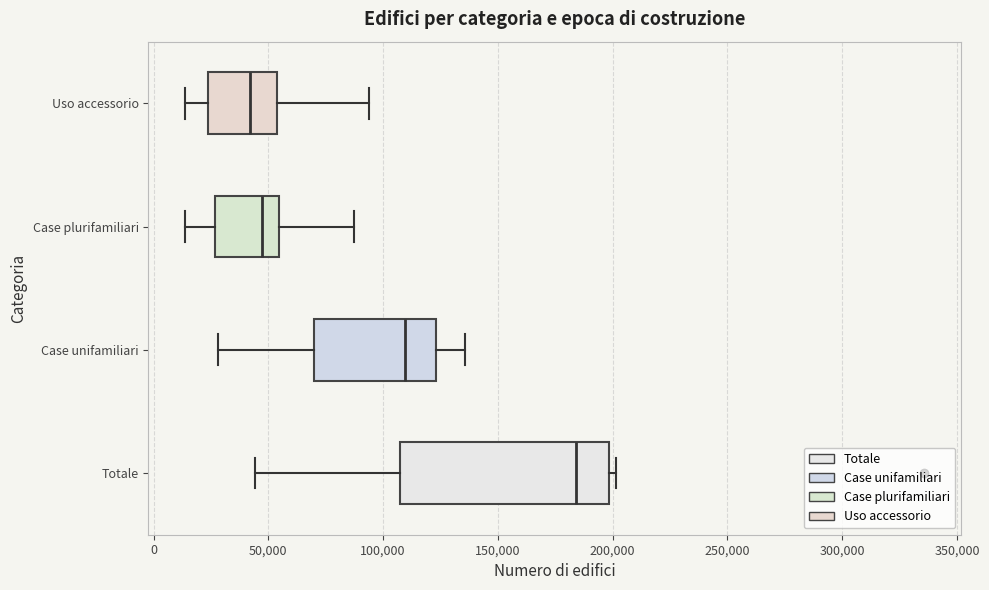

Which box is the widest, from its left edge to its right edge?

Totale